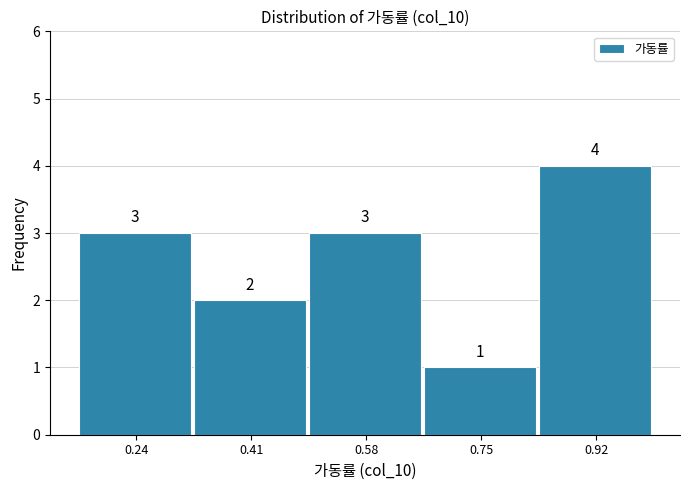

Reading left to right, list every bar in this chart as the range it spans on the x-axis followed by its height. The bar edges are not printed on the chart, so give them approximately, as read against the axis.

0.16 to 0.32: 3
0.32 to 0.50: 2
0.50 to 0.66: 3
0.66 to 0.84: 1
0.84 to 1.00: 4